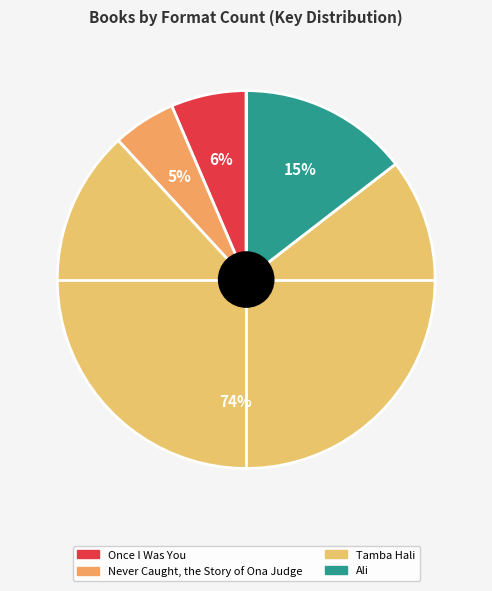

Which slice is the largest?

Tamba Hali